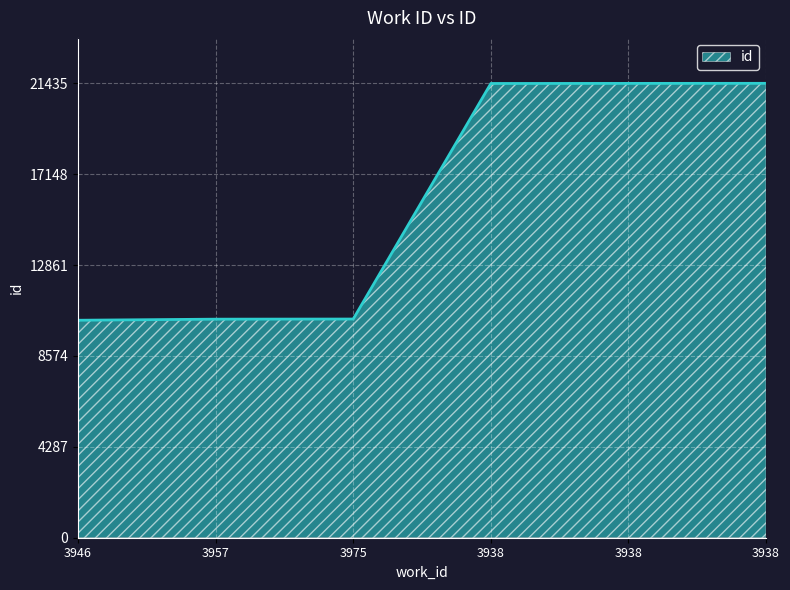

True or false: the data shows 36408 at 3938.

False